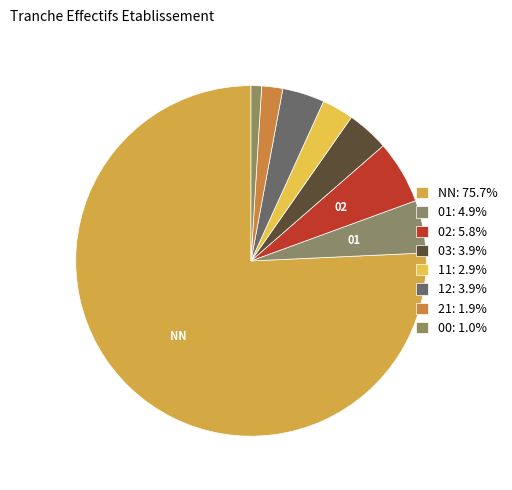

Is it true that NN is 1% of the pie?

False